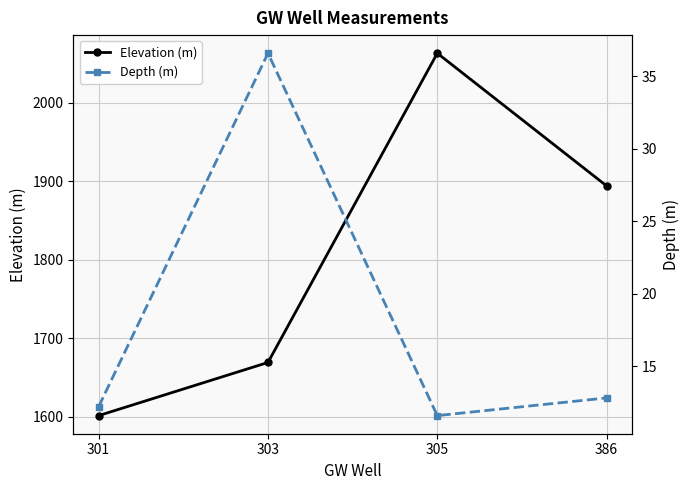

List the series in order of their overall mean, lowest first.

Depth (m), Elevation (m)